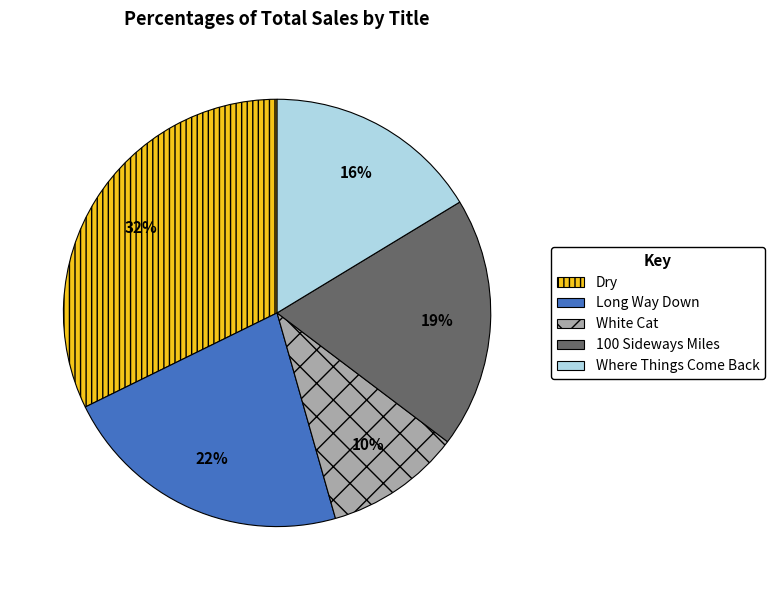

Is Long Way Down the majority of the pie?

No